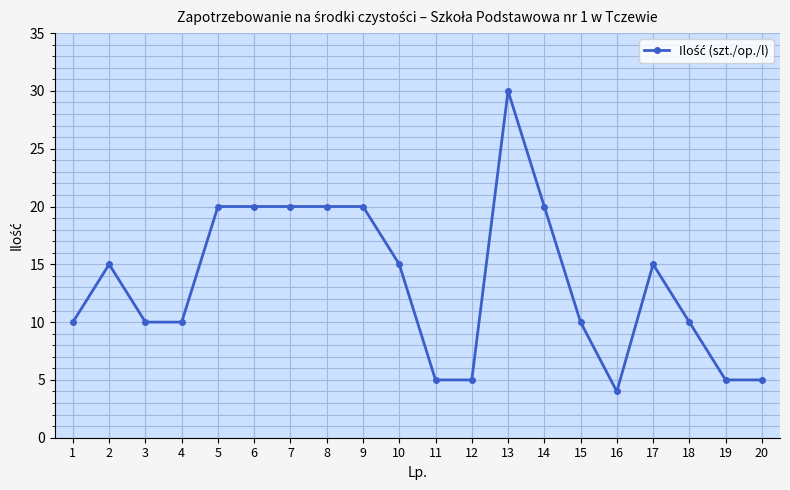

The value at 11 is 2. True or false?

False